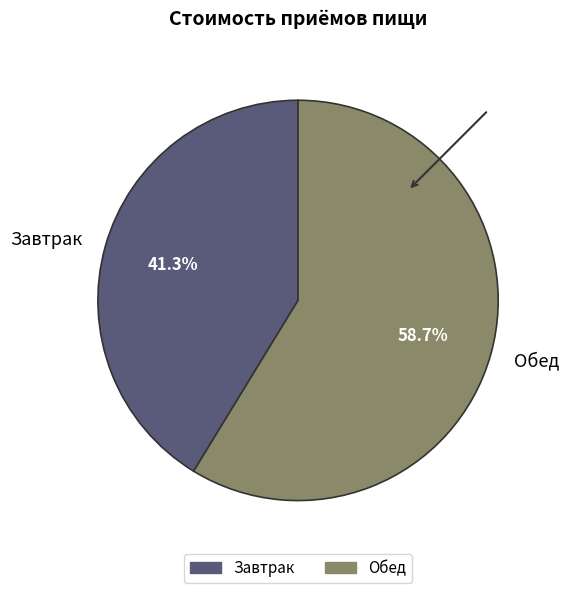

Which category has the biggest portion of the pie?

Обед